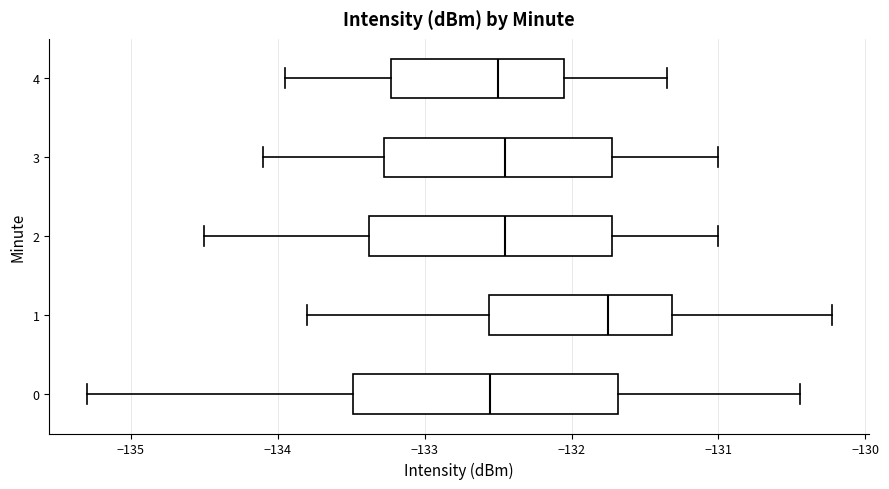

Reading bottom to top, transcribe this box plot: for each box, give where its median line is, the range the box spans, and where its two whiskers end, as read against the x-axis. The values are not printed on the chart, so give them approximately, as read against the axis.

0: median -132.6, box -133.5 to -131.7, whiskers -135.3 to -130.4
1: median -131.7, box -132.6 to -131.3, whiskers -133.8 to -130.2
2: median -132.4, box -133.4 to -131.7, whiskers -134.5 to -131.0
3: median -132.4, box -133.3 to -131.7, whiskers -134.1 to -131.0
4: median -132.5, box -133.2 to -132.0, whiskers -133.9 to -131.3